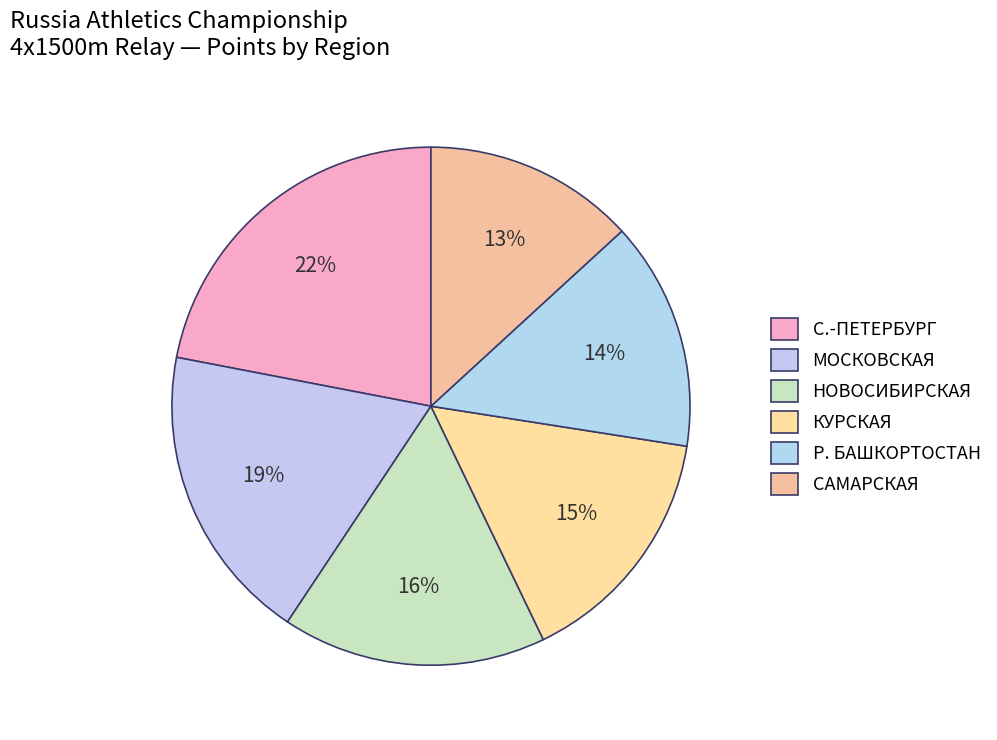

Rank the categories by value from lowest to highest.

САМАРСКАЯ, Р. БАШКОРТОСТАН, КУРСКАЯ, НОВОСИБИРСКАЯ, МОСКОВСКАЯ, С.-ПЕТЕРБУРГ